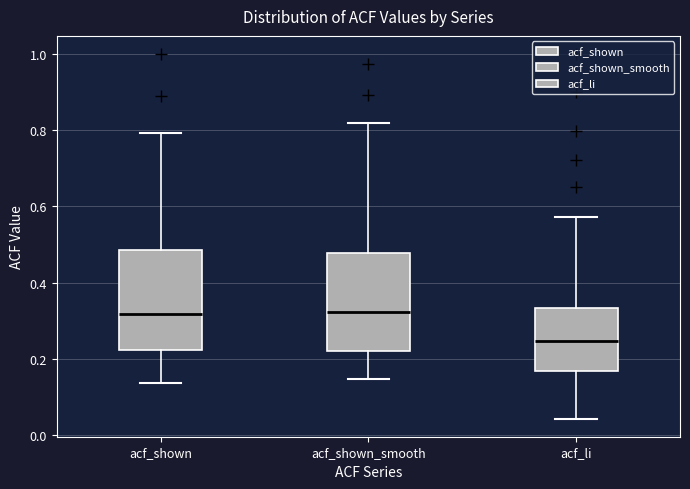

Reading left to right, read every box against the y-axis: the position of its median line, the range the box covers, and the ends of its whiskers. The values are not printed on the chart, so give them approximately, as read against the axis.

acf_shown: median 0.32, box 0.22 to 0.48, whiskers 0.14 to 0.80
acf_shown_smooth: median 0.32, box 0.22 to 0.48, whiskers 0.14 to 0.82
acf_li: median 0.24, box 0.16 to 0.34, whiskers 0.04 to 0.58